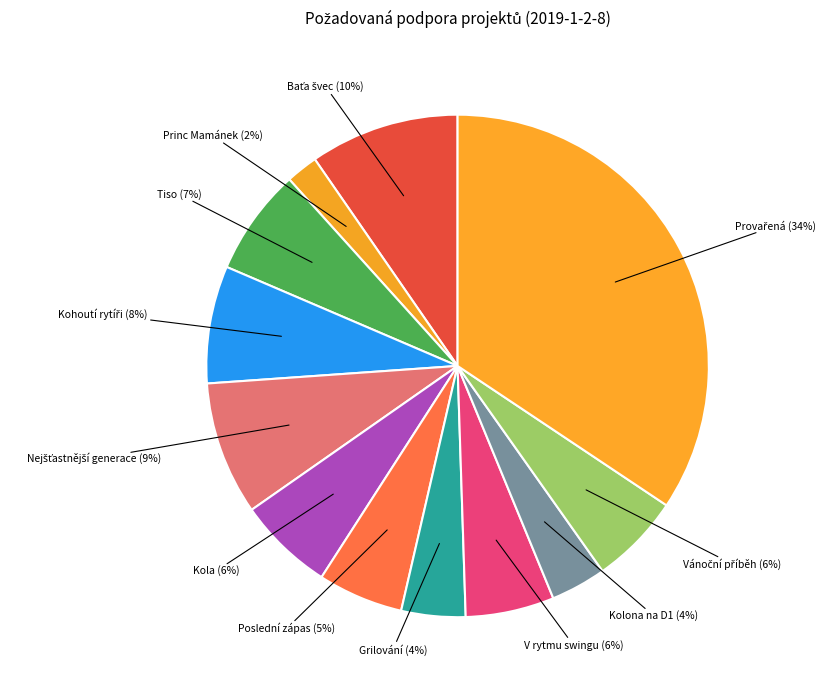

How many segments does this pie chart have?

12